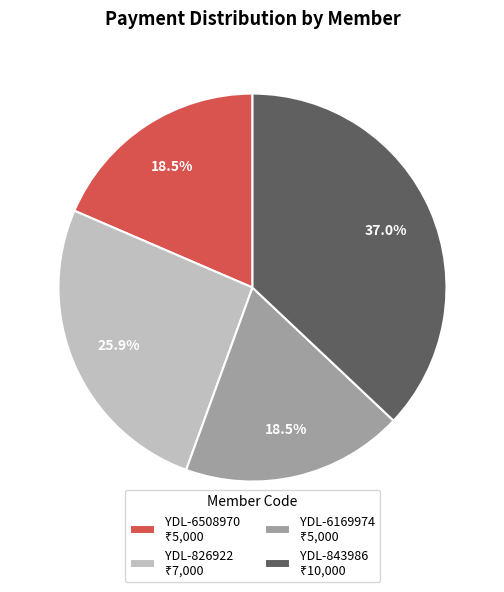

Is there a majority slice in this chart?

No